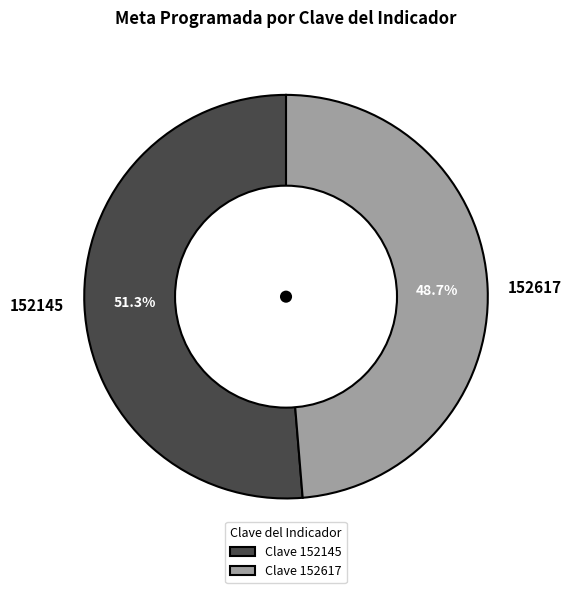

Rank the categories by value from lowest to highest.

152617, 152145